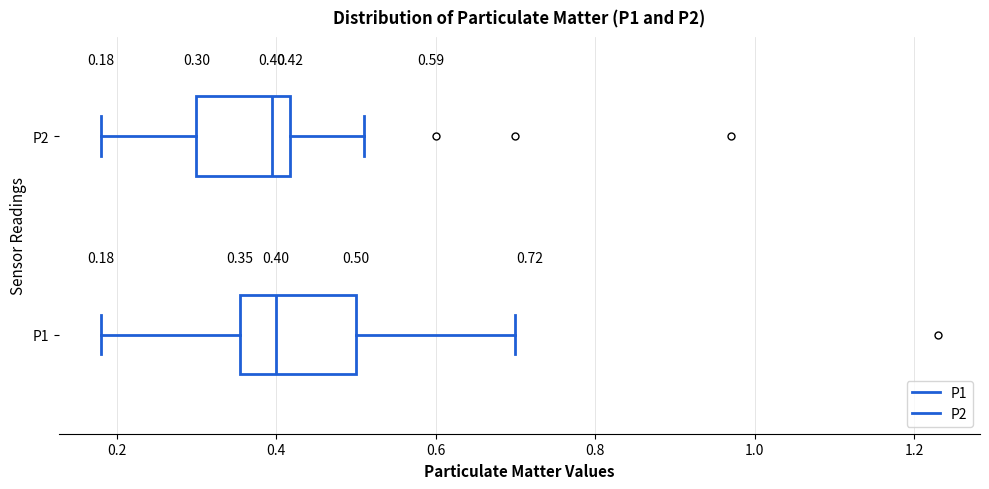

Comparing the boxes themselves (not the whiskers), which one is the widest?

P1